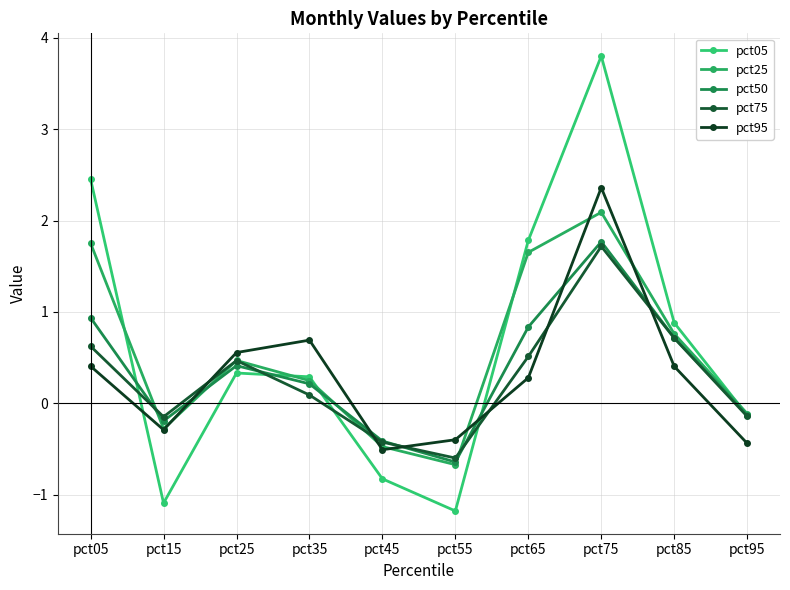

At which label is pct50 closest to 0?

pct95